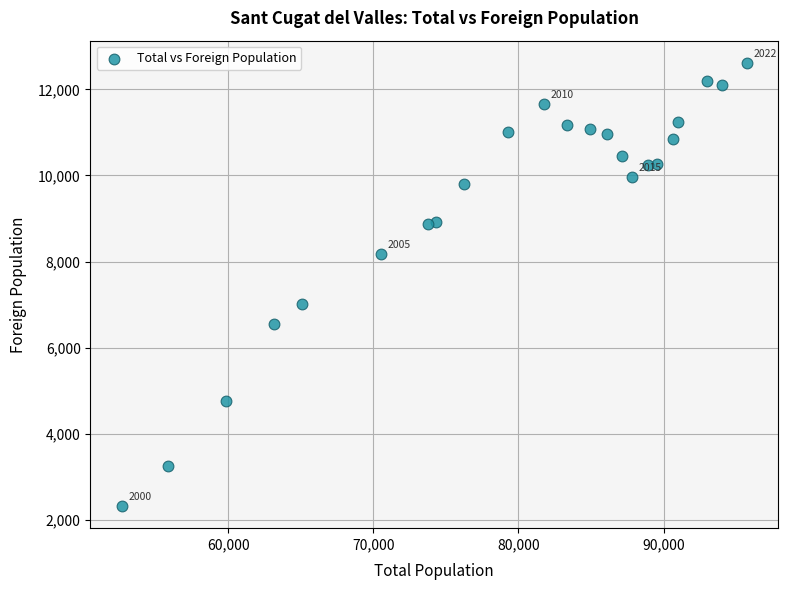

What is the range of X values (max minus min)?

43071